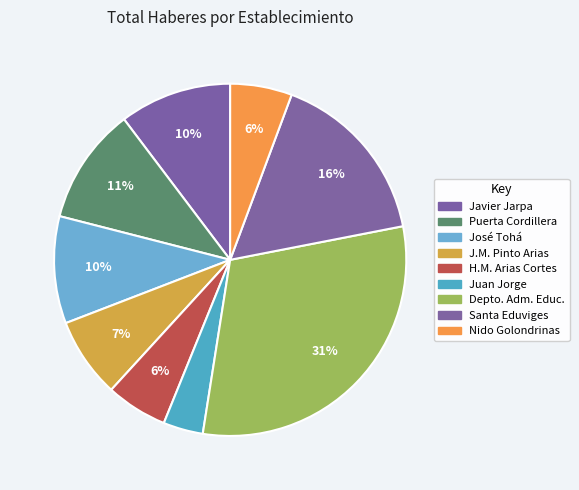

Which category has the biggest portion of the pie?

Depto. Adm. Educ.